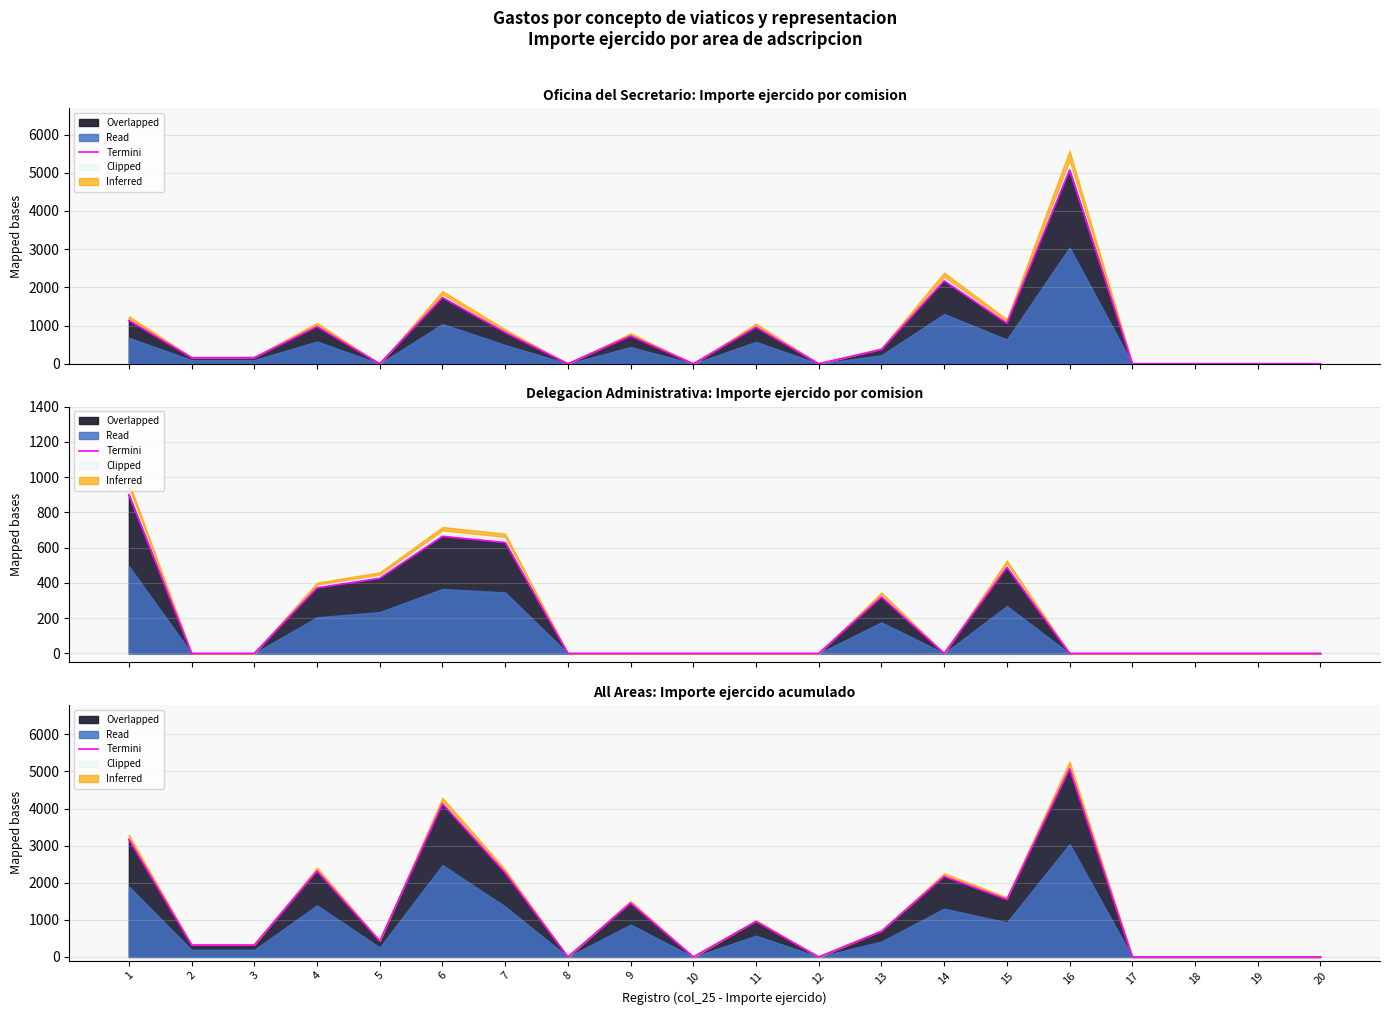

True or false: the data shows 2169.0 at 14.

True